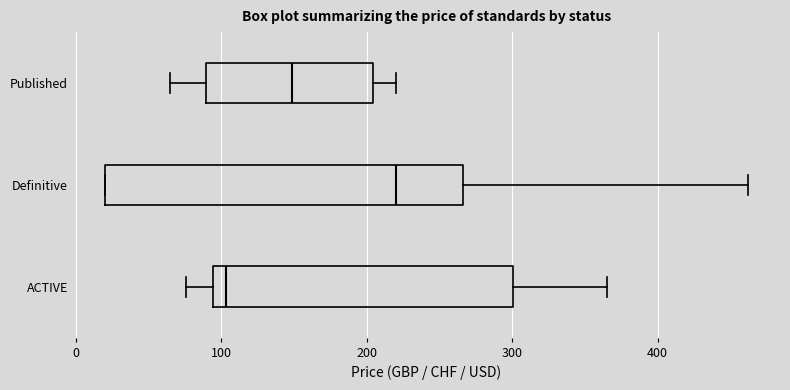

Which box has the furthest to the left median line?

ACTIVE